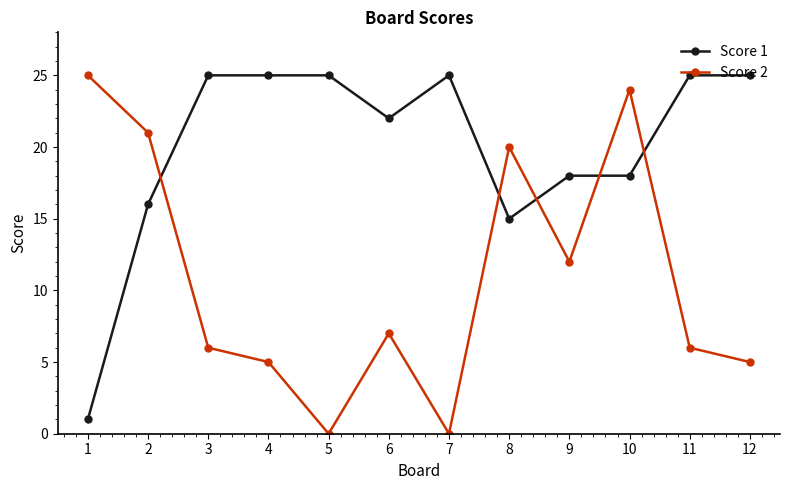

What is the average value of the Score 1 series?

20